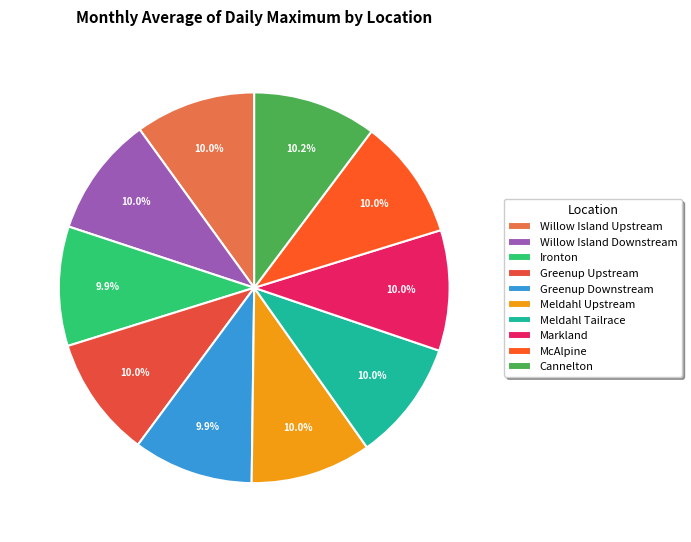

How many segments does this pie chart have?

10